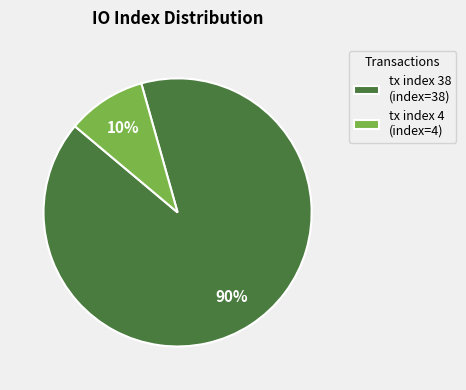

Which has a higher value, tx index 38 or tx index 4?

tx index 38